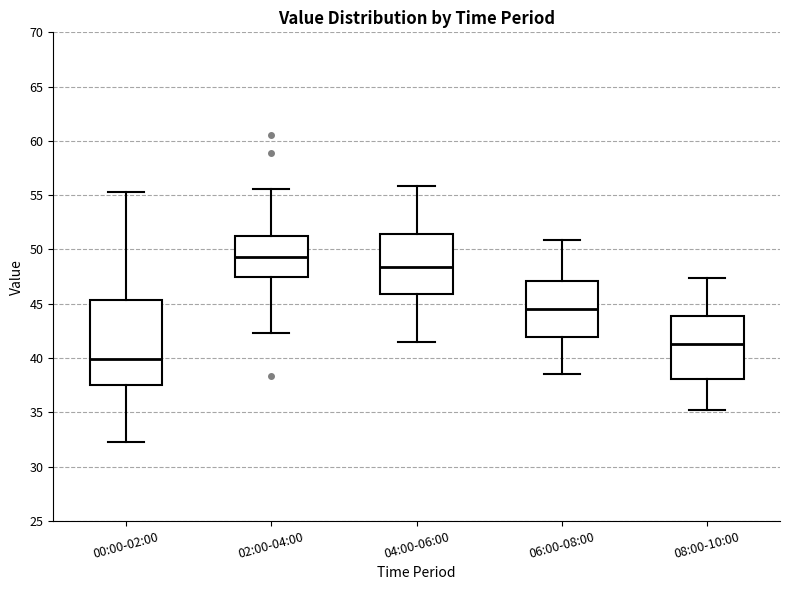

Reading left to right, transcribe this box plot: for each box, give where its median line is, the range the box spans, and where its two whiskers end, as read against the y-axis. The values are not printed on the chart, so give them approximately, as read against the axis.

00:00-02:00: median 40.0, box 37.5 to 45.5, whiskers 32.5 to 55.5
02:00-04:00: median 49.5, box 47.5 to 51.0, whiskers 42.5 to 55.5
04:00-06:00: median 48.5, box 46.0 to 51.5, whiskers 41.5 to 56.0
06:00-08:00: median 44.5, box 42.0 to 47.0, whiskers 38.5 to 51.0
08:00-10:00: median 41.5, box 38.0 to 44.0, whiskers 35.0 to 47.5